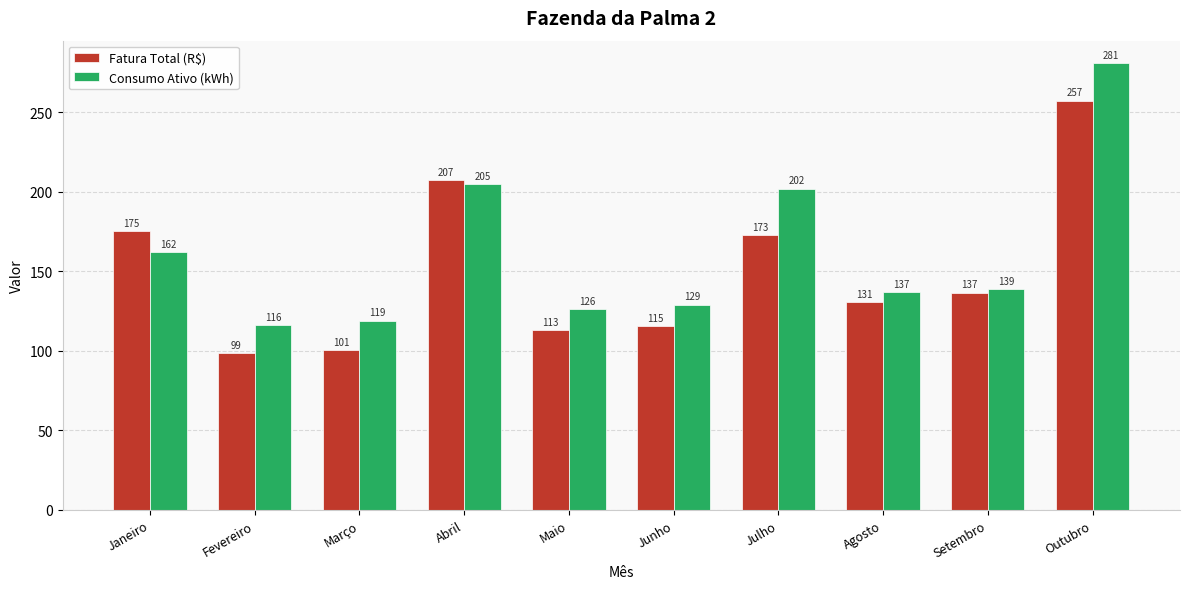

What is the label of the 7th bar from the right?

Abril